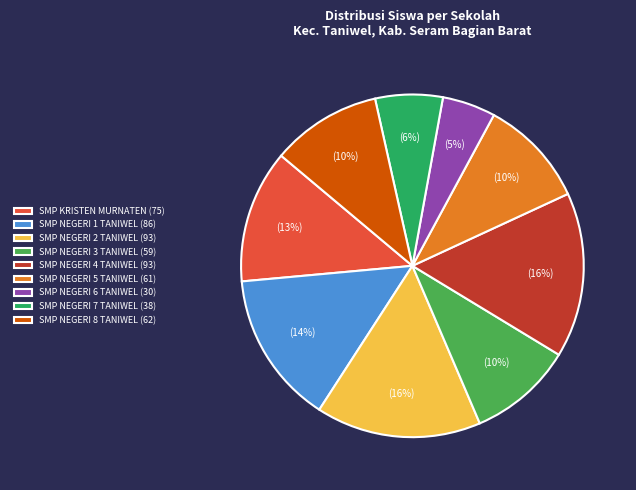

Which category has the smallest portion of the pie?

SMP NEGERI 6 TANIWEL